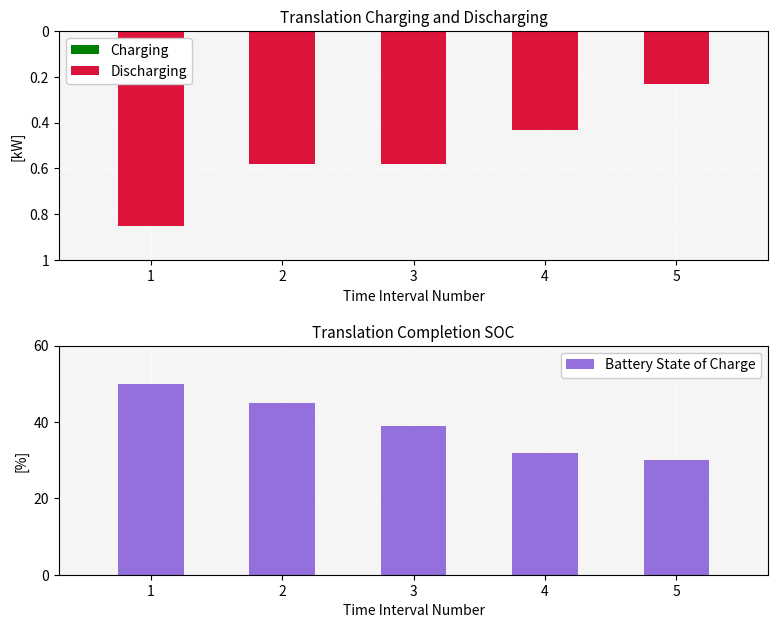

True or false: Battery State of Charge has a value of 66.8 at 1.

False